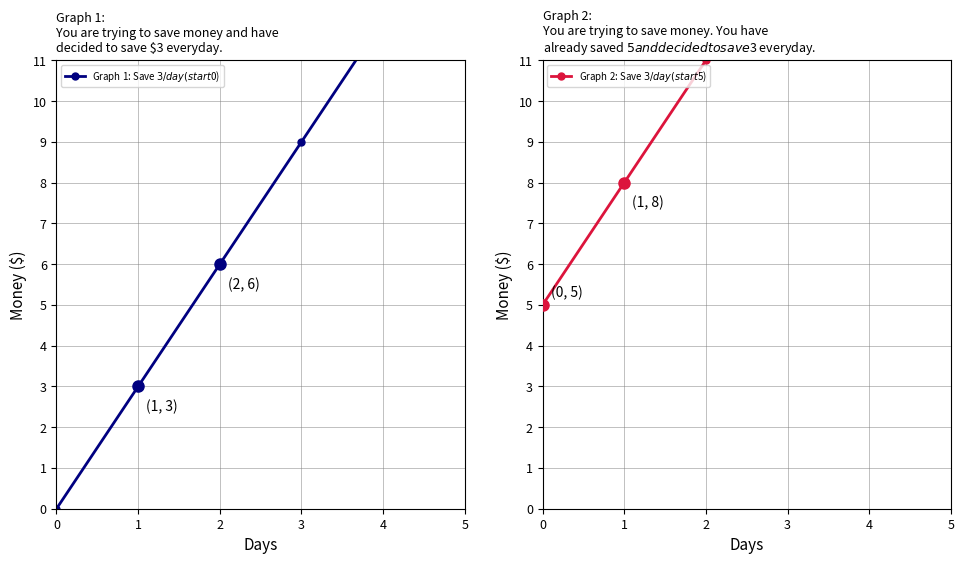

How many Graph 1: Save $3/day (start $0) values are between 3 and 9?

3